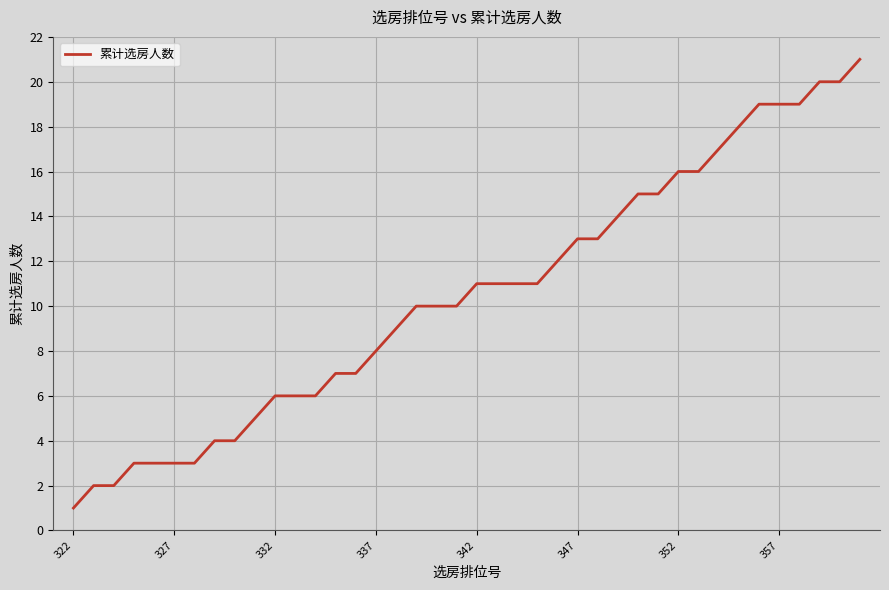

What is the maximum value shown in the chart?

21